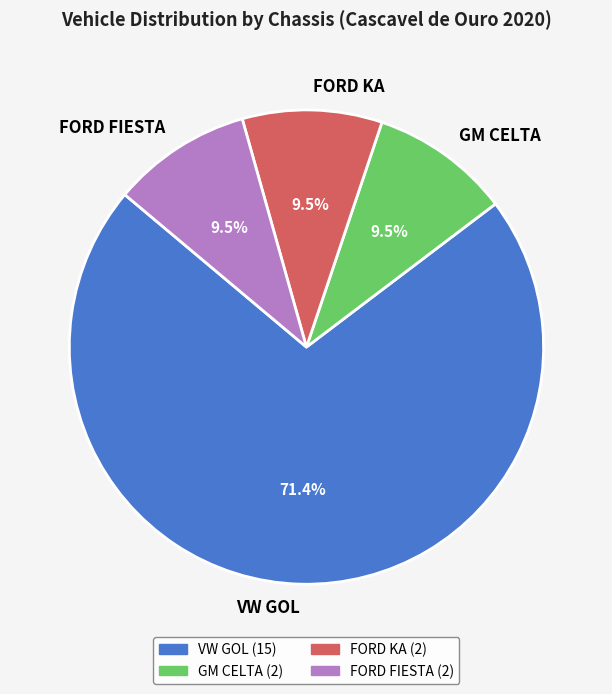

Which slice is the largest?

VW GOL